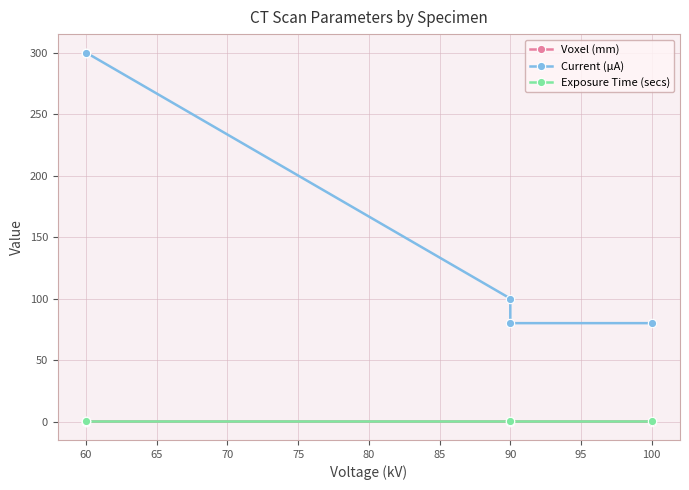

How many lines are shown in the chart?

3